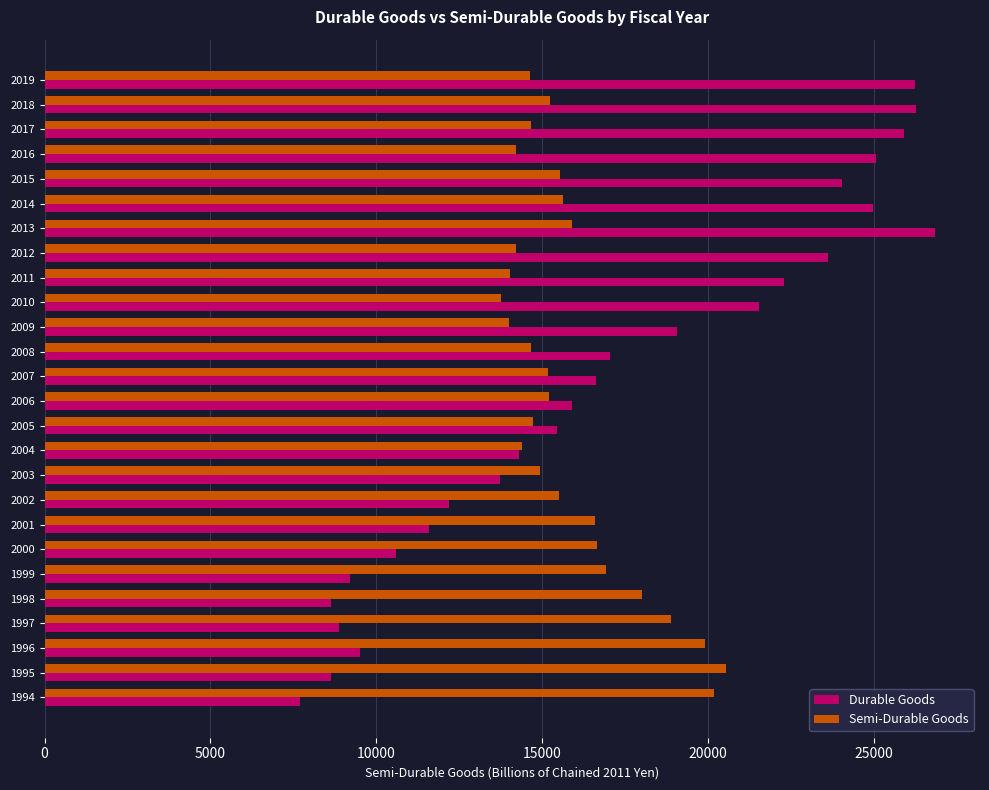

At which label does Durable Goods reach its peak?

2013